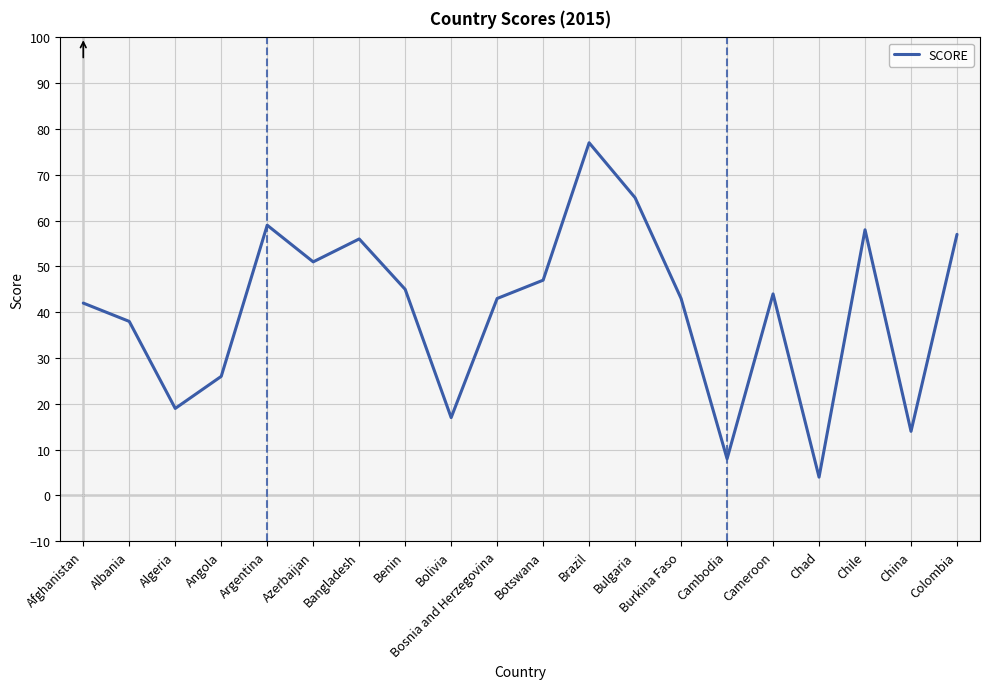

What is the difference between the maximum and minimum values?

73